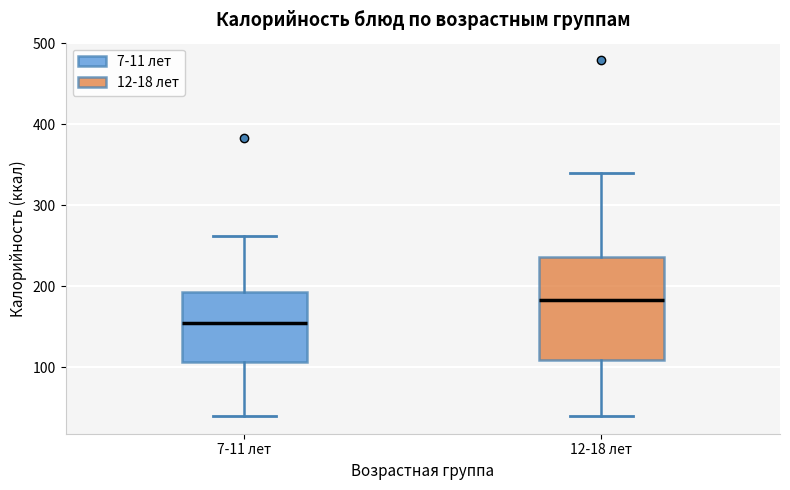

Where does the median line of the box for 7-11 лет sit on the y-axis? The values are not printed on the chart, so give them approximately, as read against the axis.

150